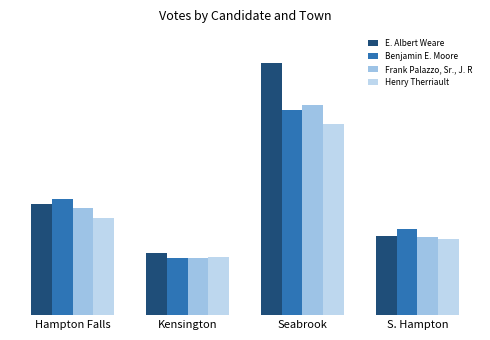

How many Frank Palazzo, Sr., J. R values are between 63 and 170?

3